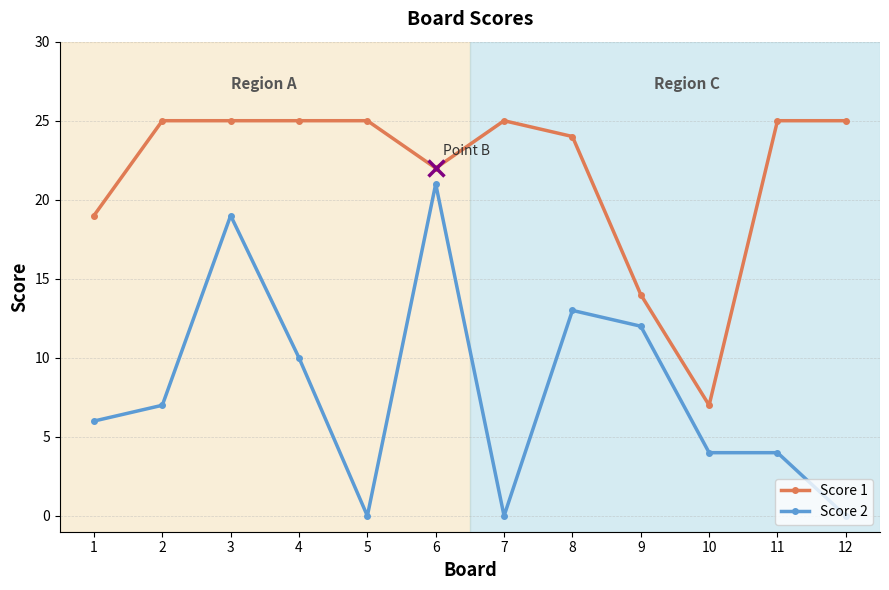

What is the spread (max minus min) of values at 10?

3